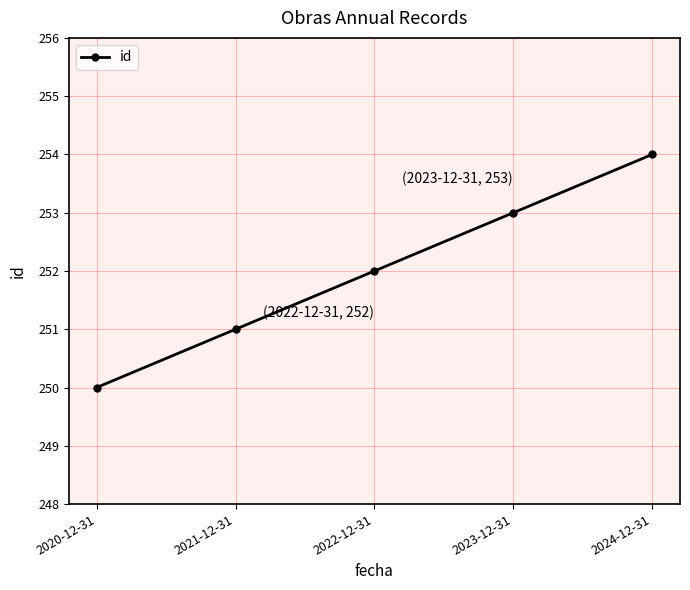

What is the difference between the maximum and minimum values?

4